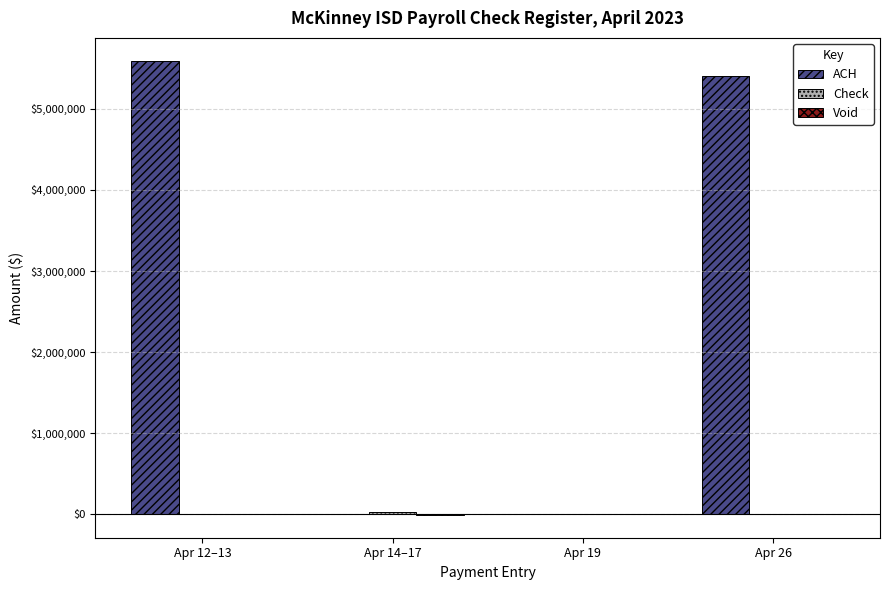

Which label corresponds to the largest value in the chart?

Apr 12–13